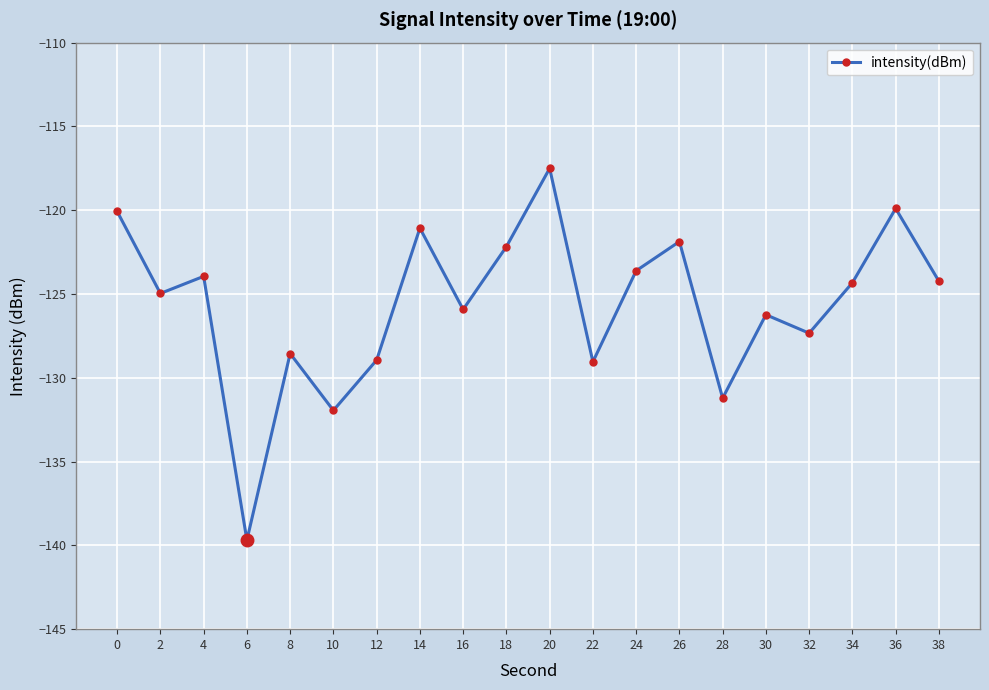

The value at 38 is -189.7. True or false?

False